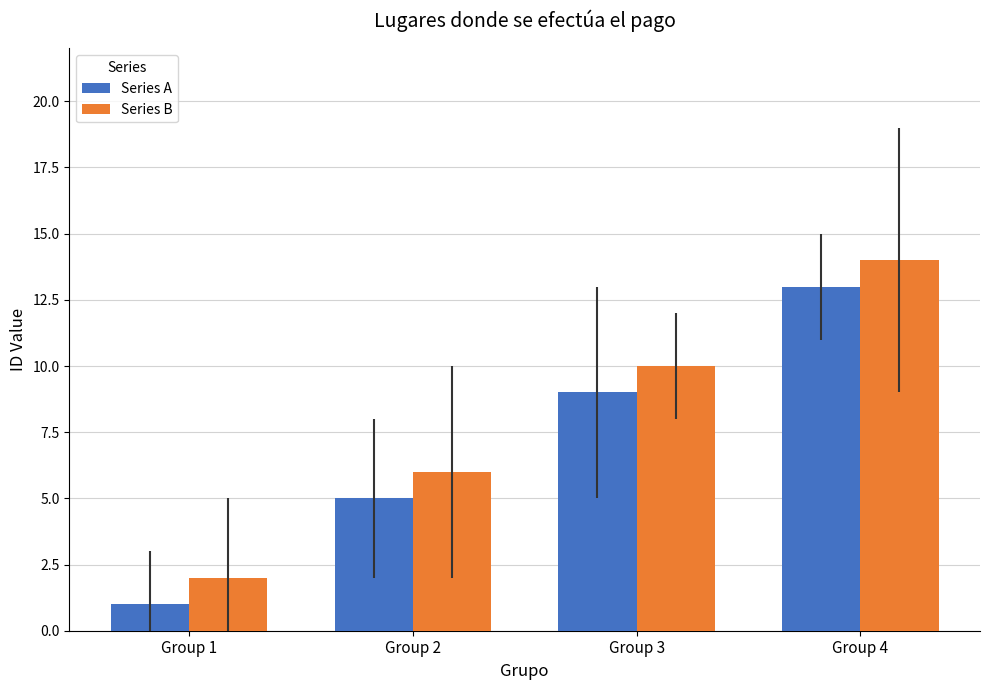

How many bars are there in total?

8